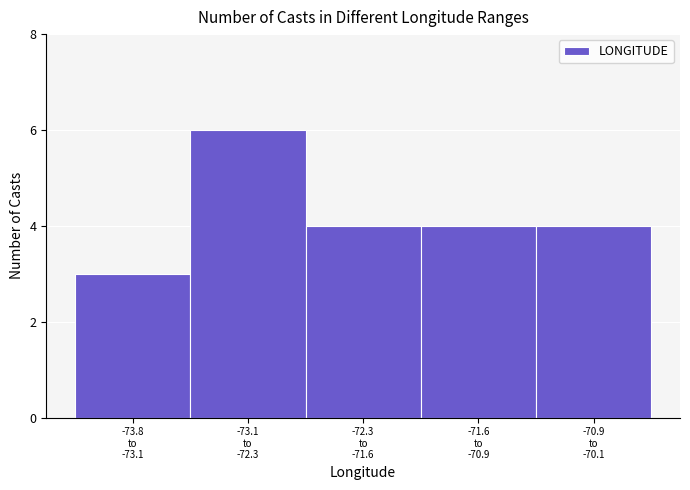

Reading left to right, extract all data points from this chart.

3	6	4	4	4